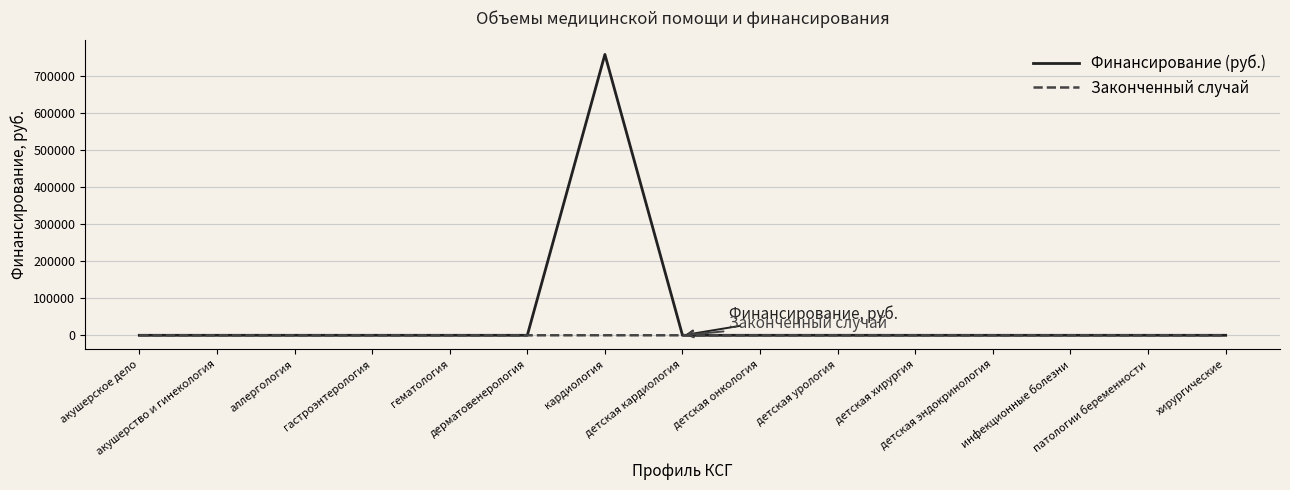

Which series has the widest spread of values?

Финансирование (руб.)